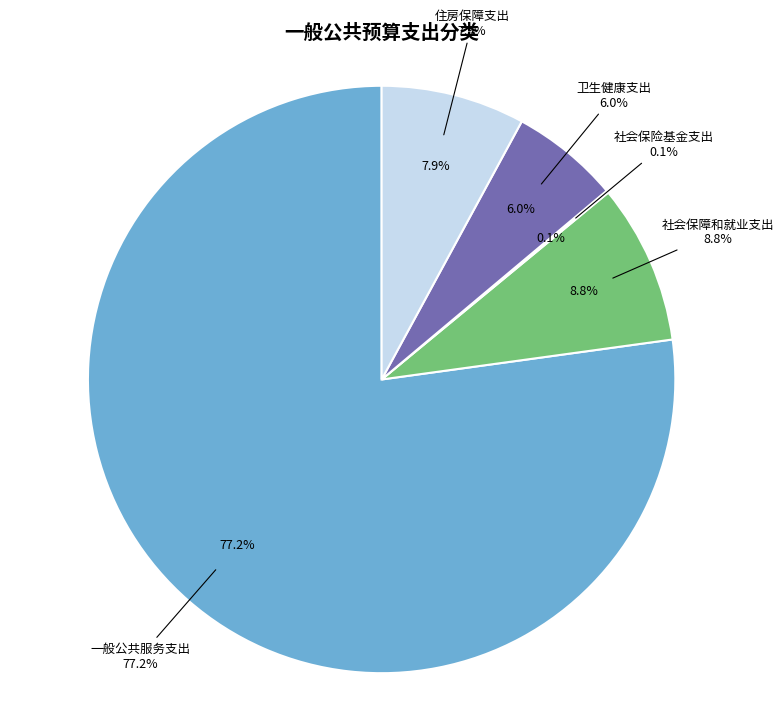

The 社会保障和就业支出 slice represents 9% of the pie. True or false?

True